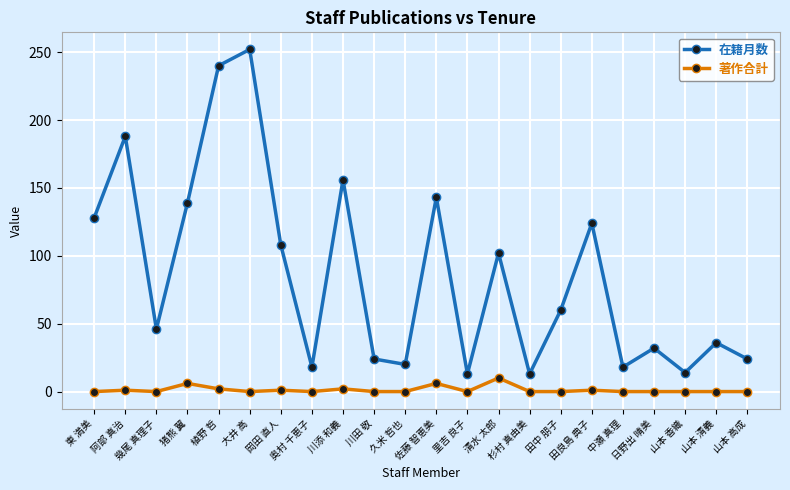

What is the approximate value of 著作合計 at 岡田 直人?

1